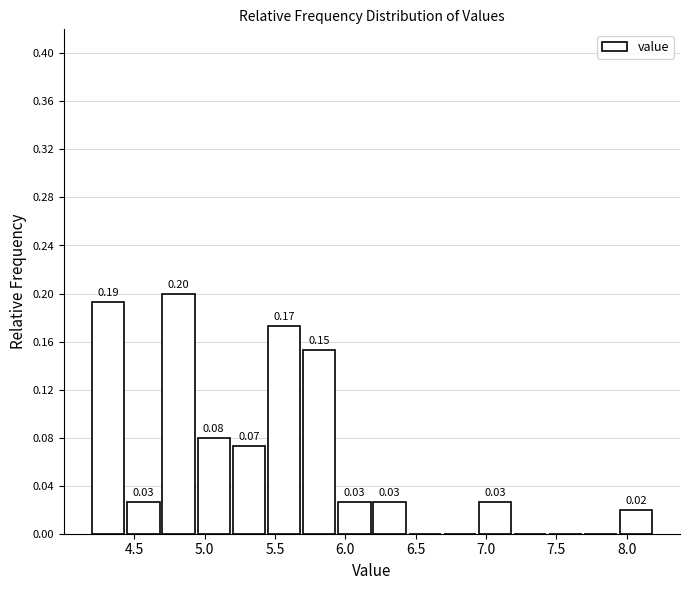

Over which range of the x-axis is the bar tallest?

4.70 to 4.95